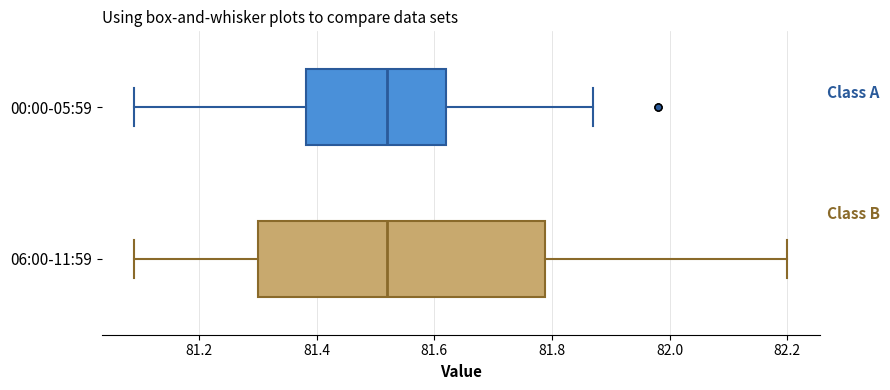

Reading bottom to top, transcribe this box plot: for each box, give where its median line is, the range the box spans, and where its two whiskers end, as read against the x-axis. The values are not printed on the chart, so give them approximately, as read against the axis.

06:00-11:59: median 81.52, box 81.30 to 81.78, whiskers 81.10 to 82.20
00:00-05:59: median 81.52, box 81.38 to 81.62, whiskers 81.10 to 81.88